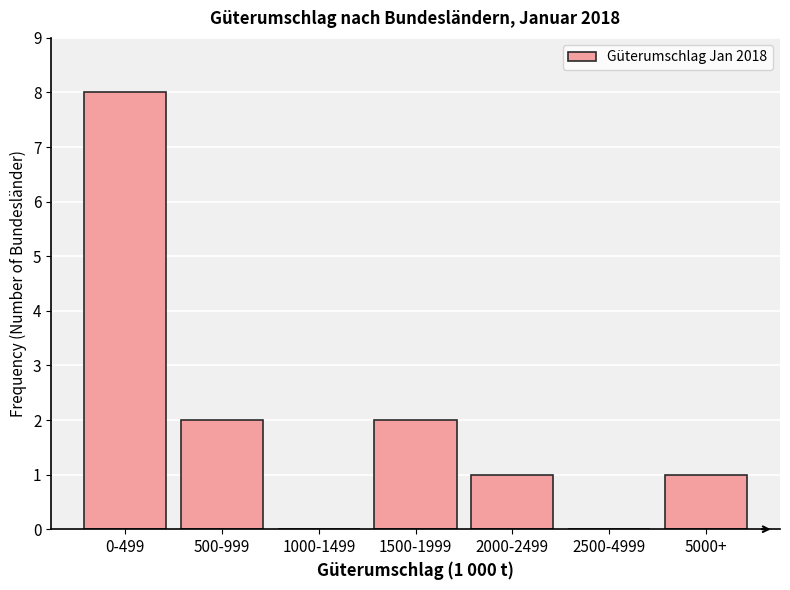

Reading left to right, what are all the values shown in this chart?

0-499=8	500-999=2	1000-1499=0	1500-1999=2	2000-2499=1	2500-4999=0	5000+=1